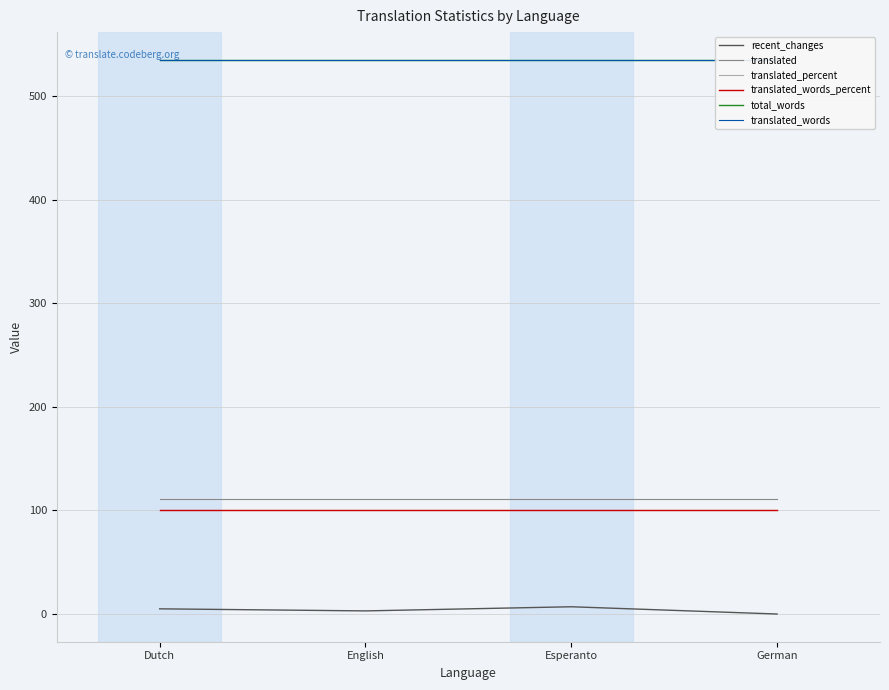

The translated_percent series shows 53 at Esperanto. True or false?

False